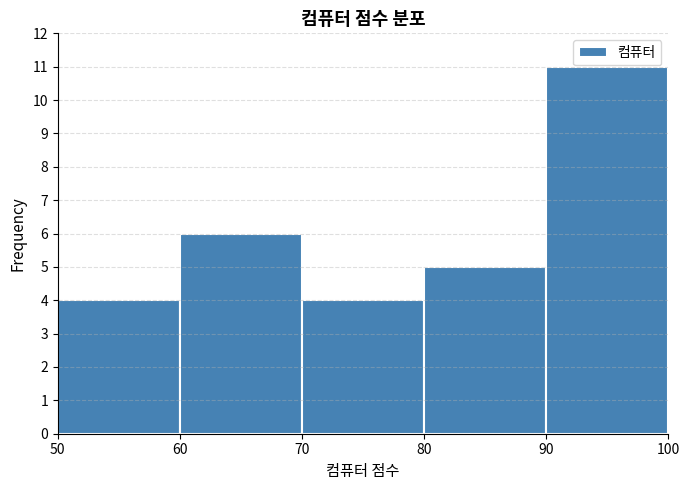

Which range on the x-axis has the tallest bar?

90 to 100